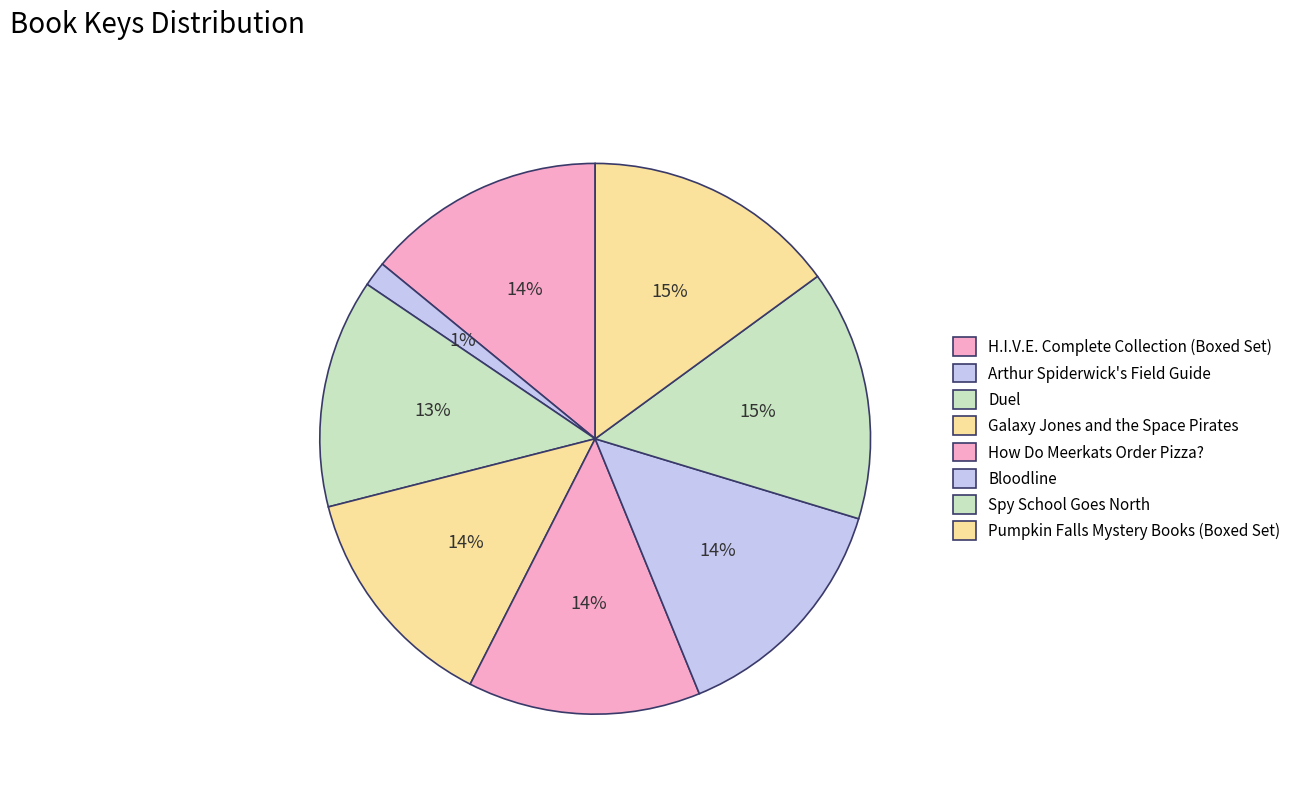

Combined, do Pumpkin Falls Mystery Books (Boxed Set) and Duel account for over 50%?

No